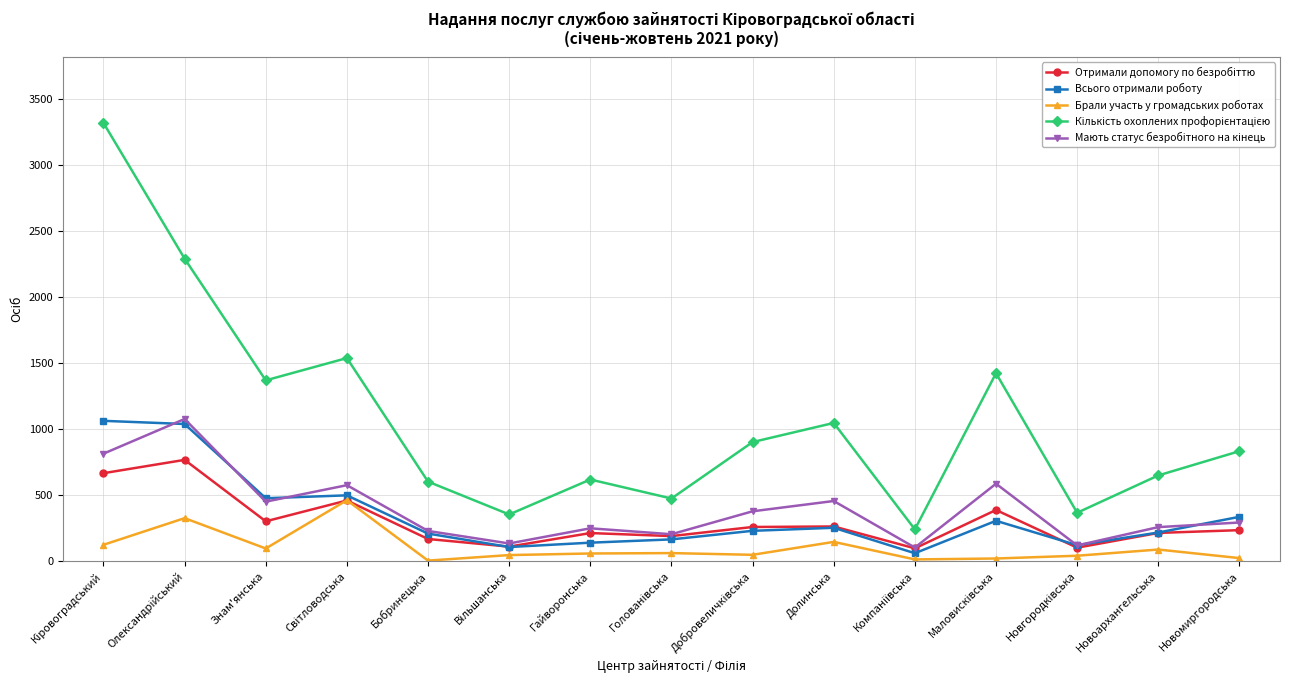

At which category does Брали участь у громадських роботах reach its first local valley?

Знам'янська